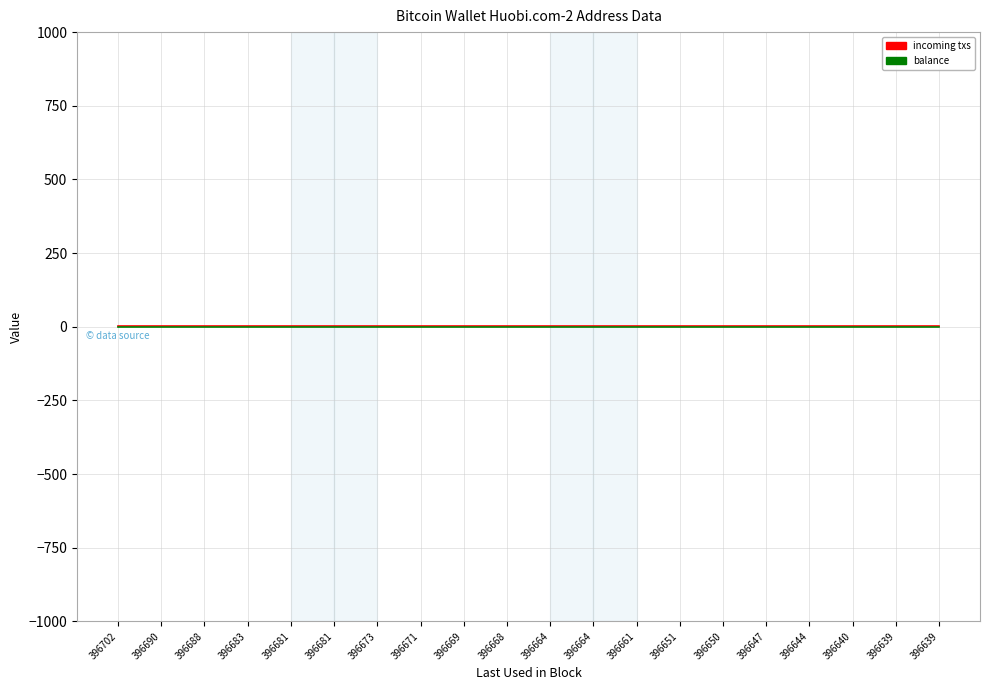

What is the spread (max minus min) of values at 396650?

3